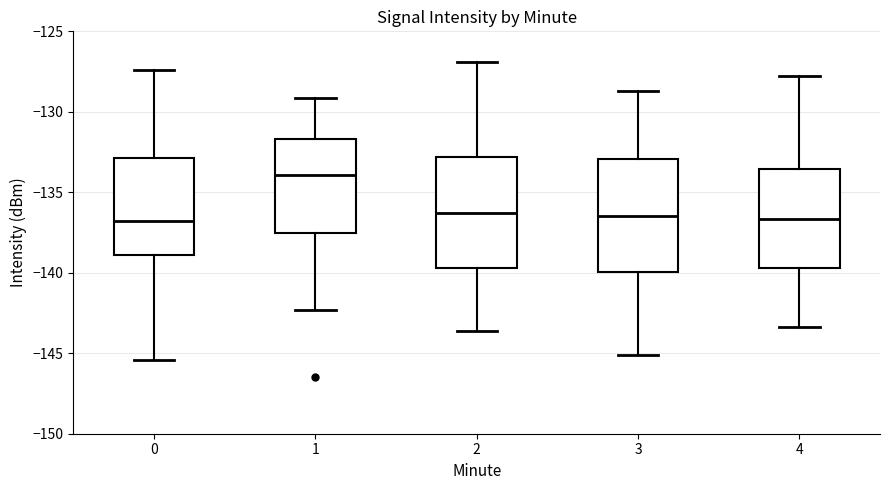

Reading left to right, read every box against the y-axis: the position of its median line, the range the box covers, and the ends of its whiskers. The values are not printed on the chart, so give them approximately, as read against the axis.

0: median -137.0, box -139.0 to -133.0, whiskers -145.5 to -127.5
1: median -134.0, box -137.5 to -131.5, whiskers -142.5 to -129.0
2: median -136.5, box -139.5 to -133.0, whiskers -143.5 to -127.0
3: median -136.5, box -140.0 to -133.0, whiskers -145.0 to -128.5
4: median -136.5, box -139.5 to -133.5, whiskers -143.5 to -128.0